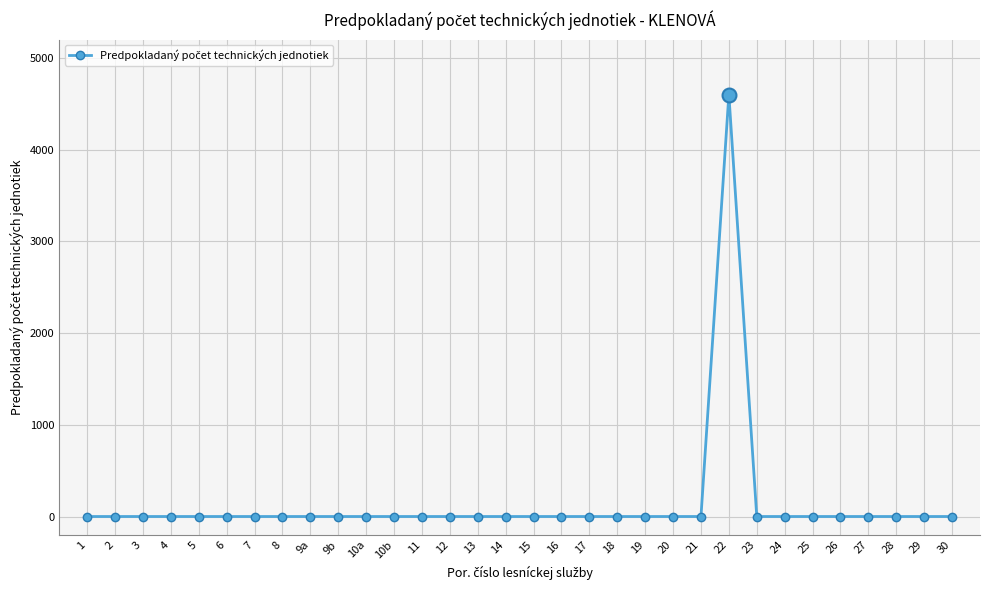

The value at 9a is -2717.4. True or false?

False